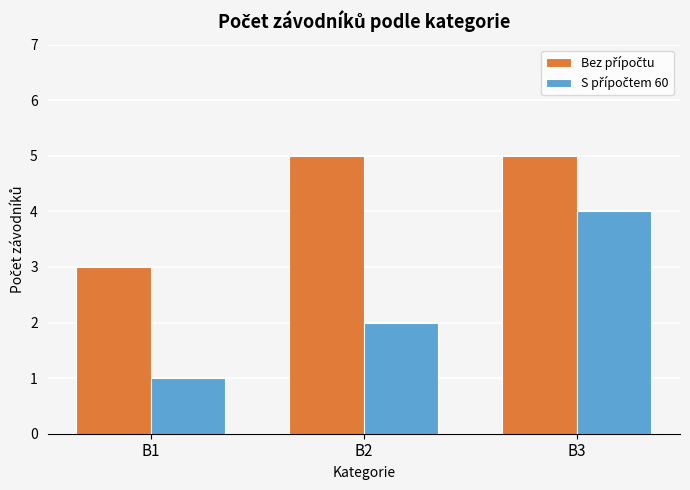

At which category is the sum across all series the highest?

B3